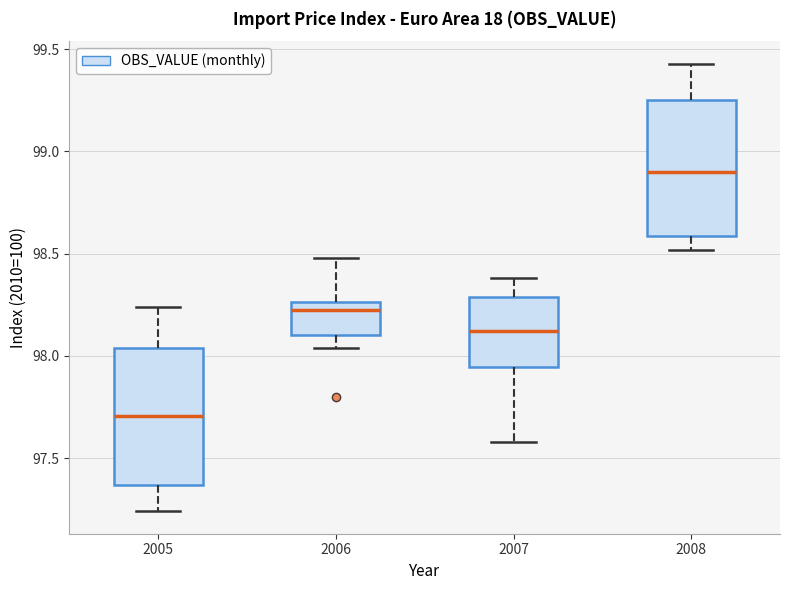

Which box's median line is the lowest?

2005